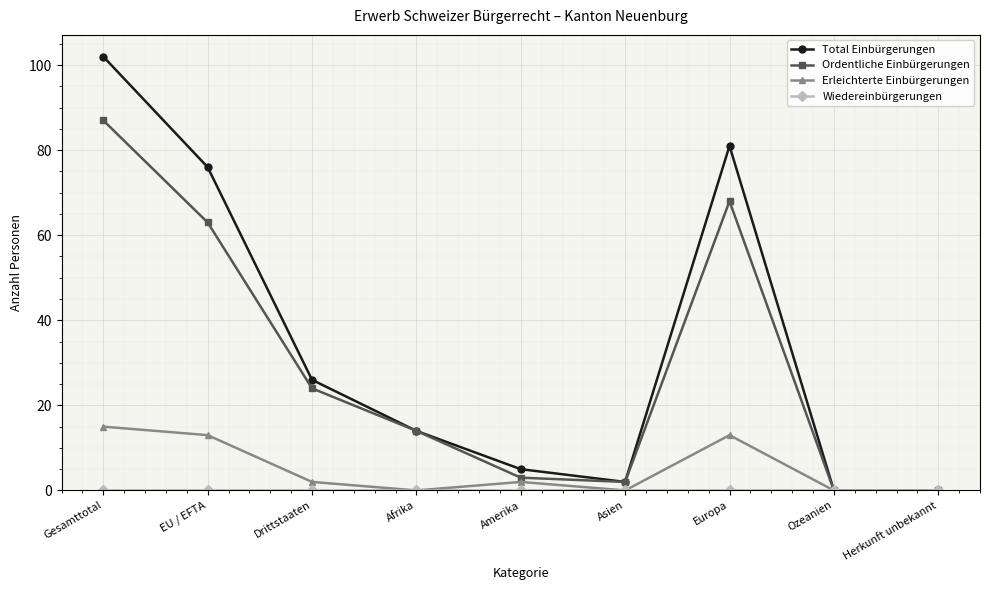

How many distinct data groups are displayed?

4